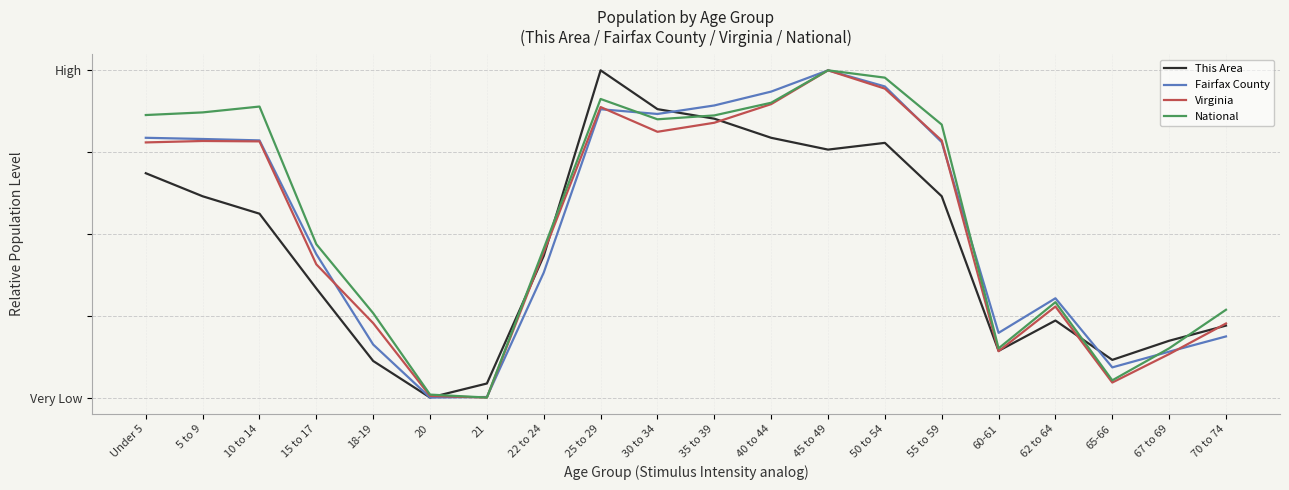

Is this an area chart (filled region under the line)?

No